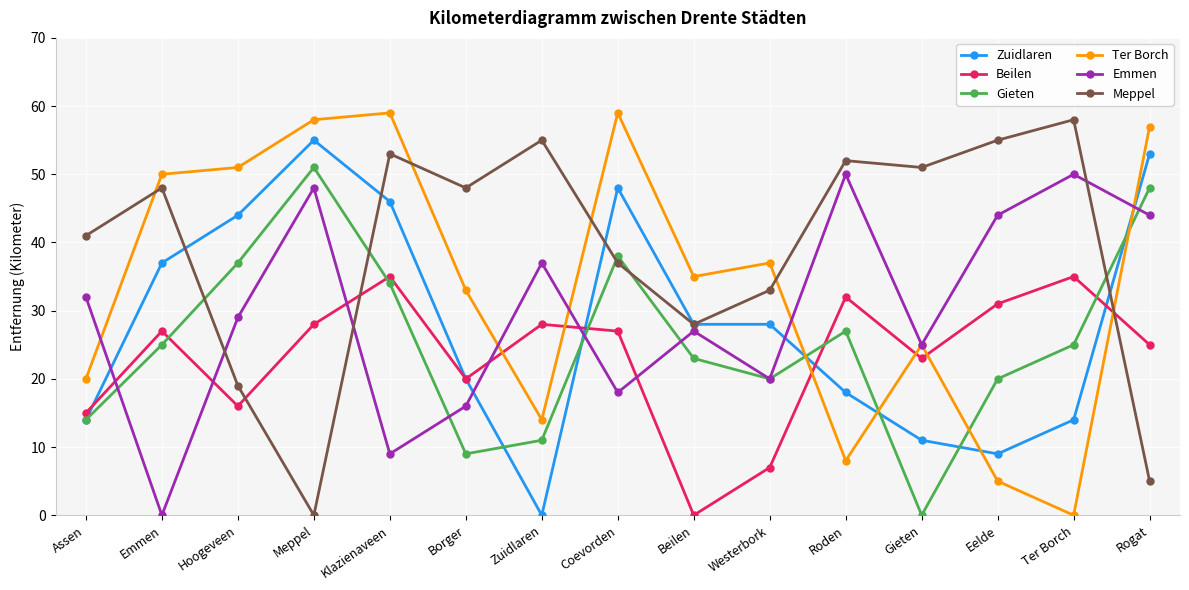

How many times do Meppel and Beilen cross each other?

3